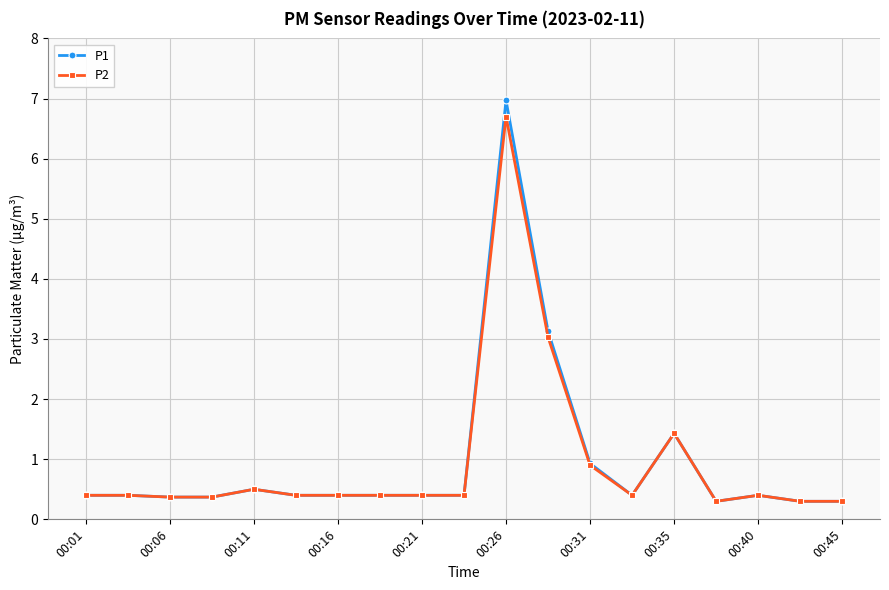

What is the value of the P1 point at the 15th from the left?

1.4